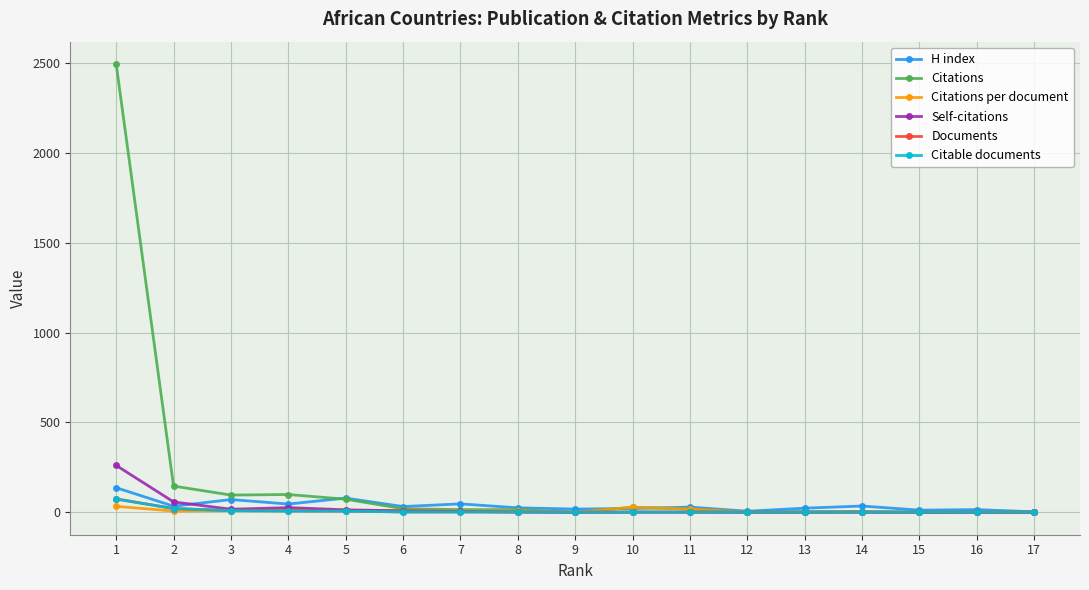

What is the maximum value shown in the chart?

2494.0